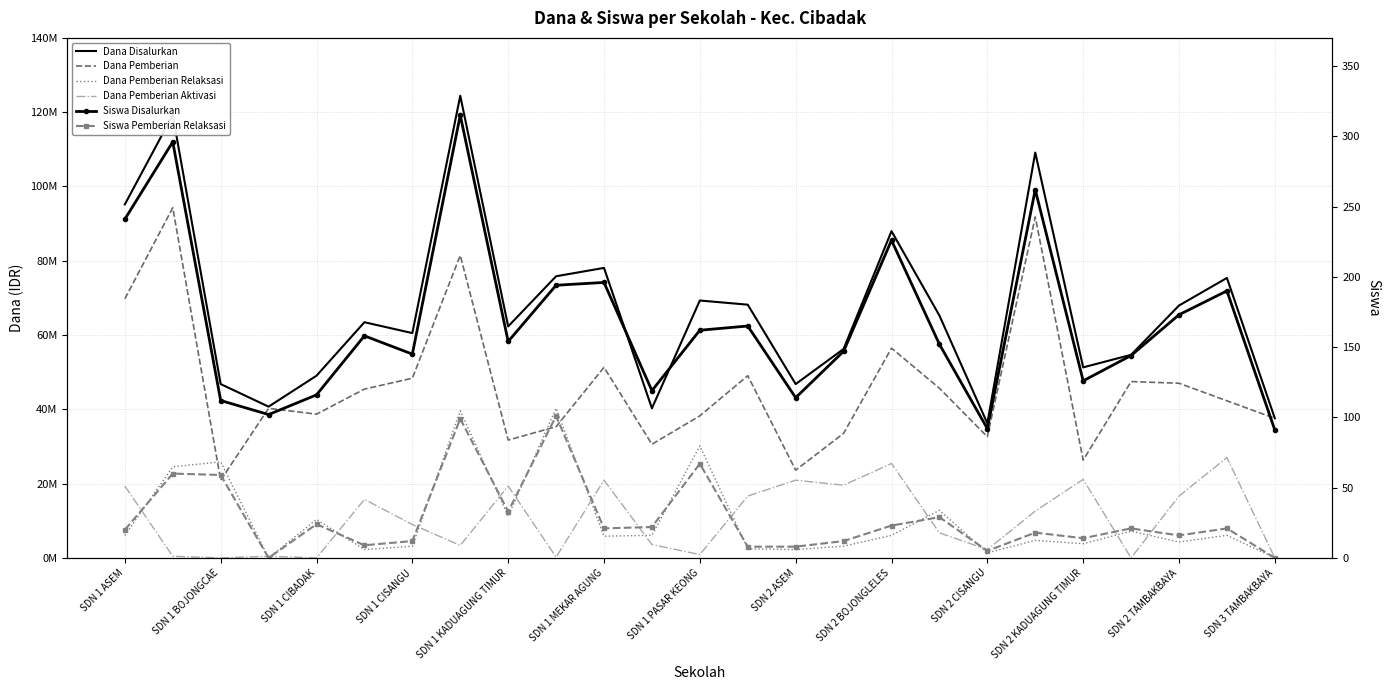

What is the label of the 15th point from the right?

SDN 1 MEKAR AGUNG